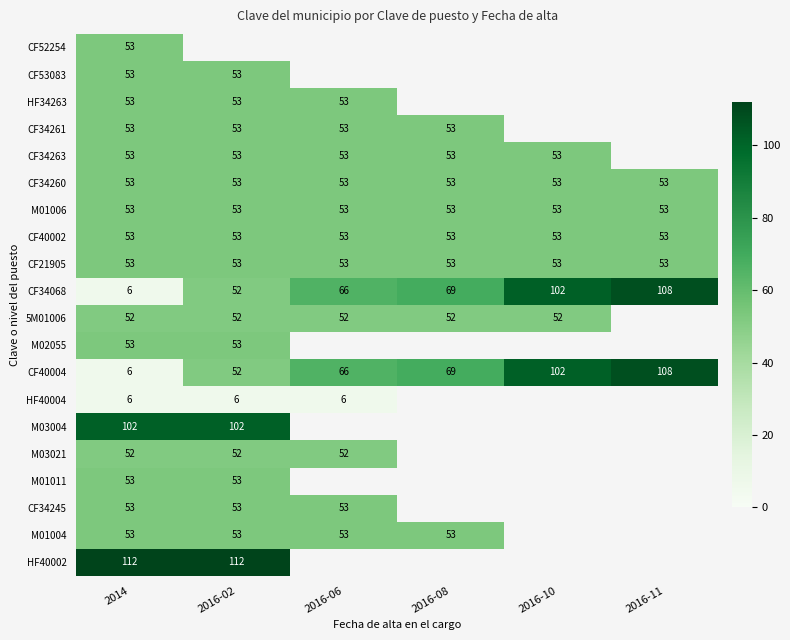

True or false: M01011 has a value of 24.7 at 2014.

False